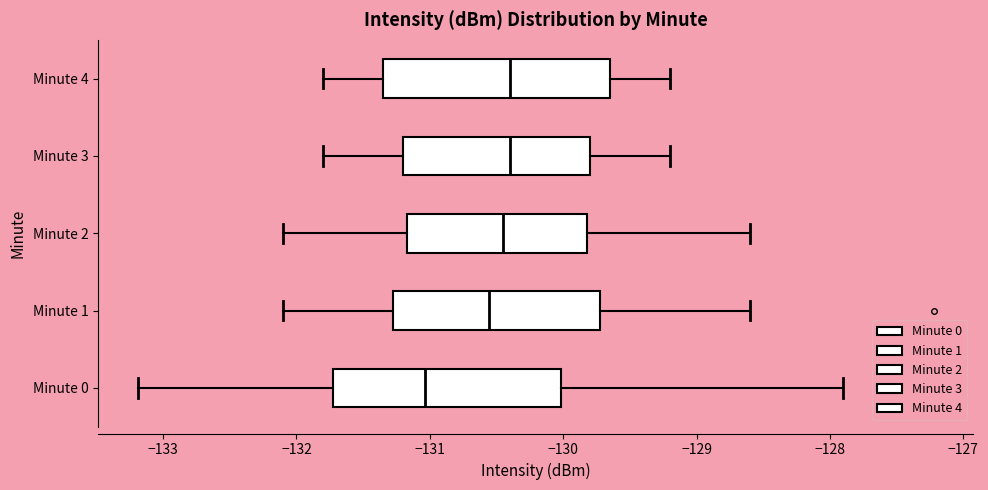

Where does the left whisker of the box for Minute 3 end on the x-axis? The values are not printed on the chart, so give them approximately, as read against the axis.

-131.8